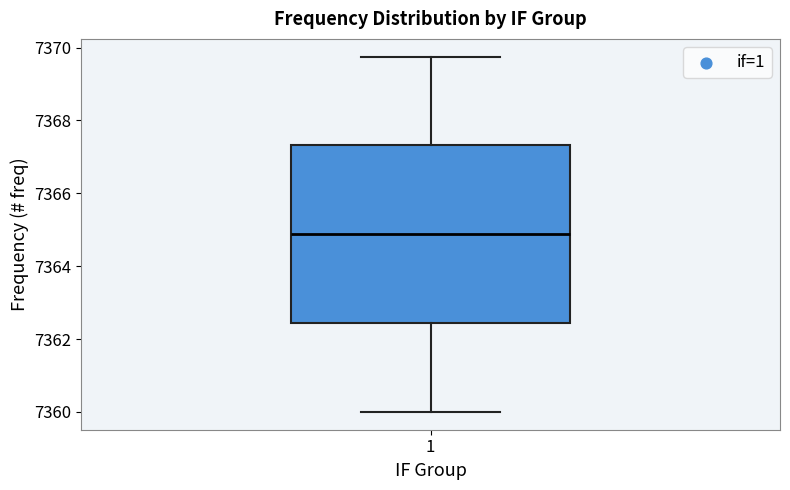

Read this box plot against the y-axis: the position of the median line, the range covered by the box, and the ends of both whiskers. The values are not printed on the chart, so give them approximately, as read against the axis.

median 7364.8, box 7362.4 to 7367.4, whiskers 7360.0 to 7369.8